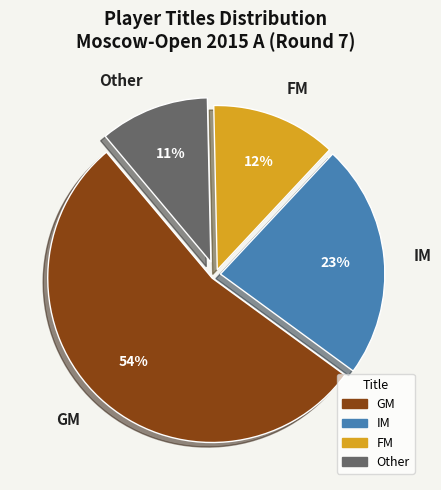

Which category has the biggest portion of the pie?

GM